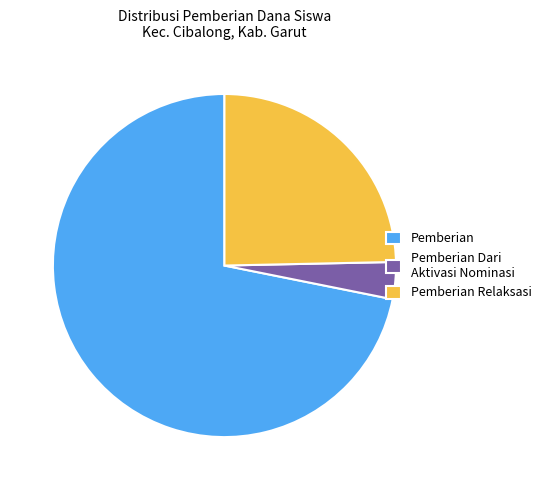

Does any single category account for the majority?

Yes